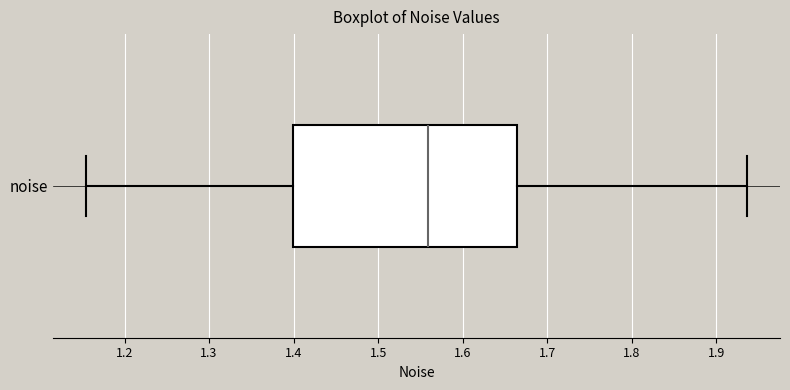

Where is the right edge of the box for noise on the x-axis? The values are not printed on the chart, so give them approximately, as read against the axis.

1.66